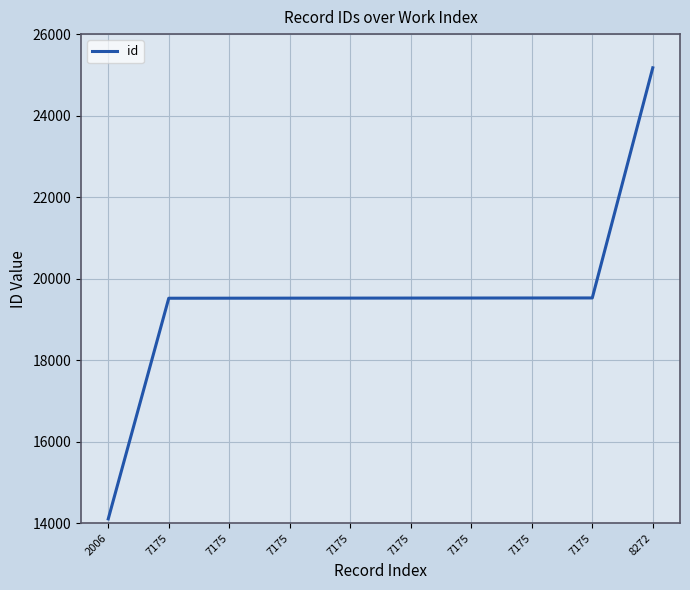

How many distinct data groups are displayed?

1